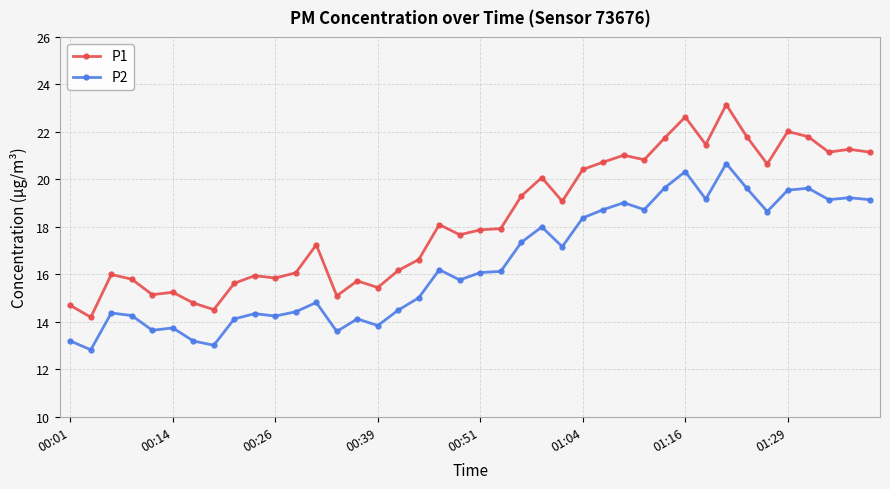

What is the value of the P2 point at the 37th from the left?

19.6